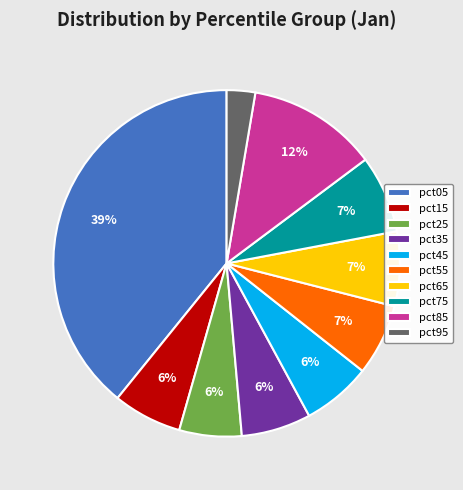

How many segments does this pie chart have?

10